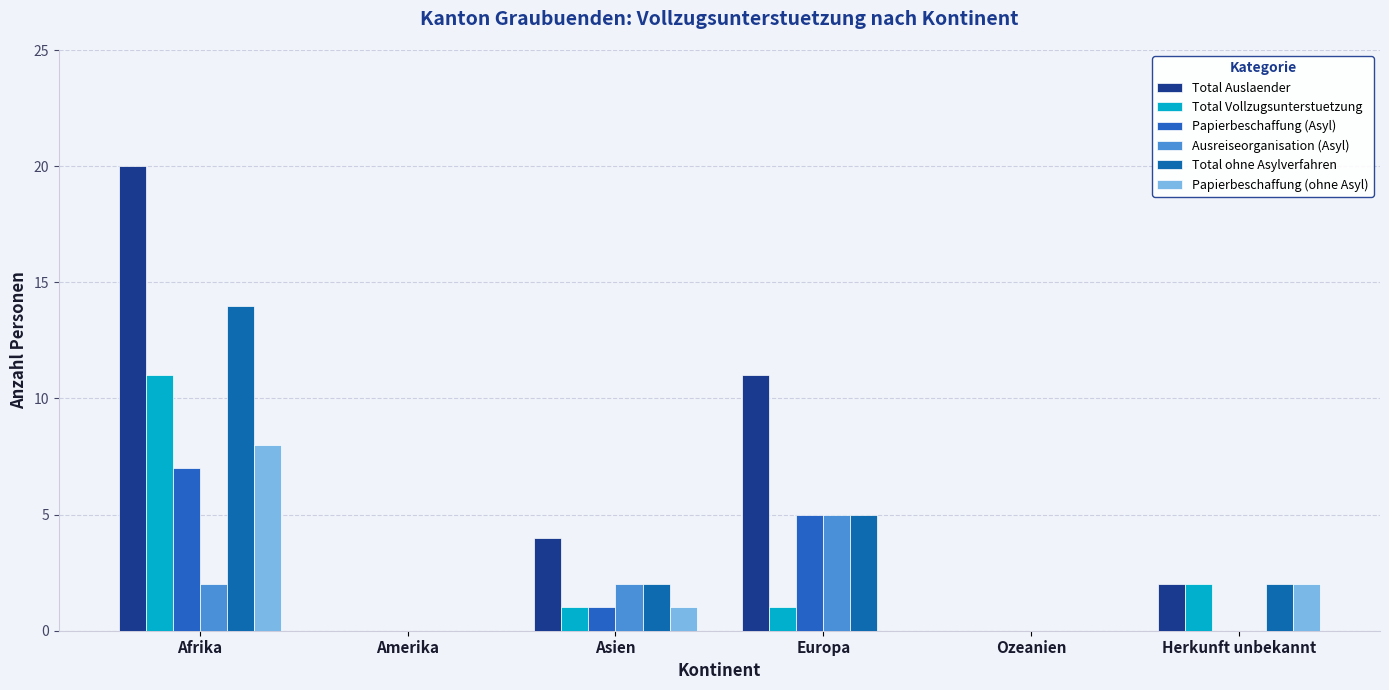

What is the maximum value for Papierbeschaffung (ohne Asyl)?

8